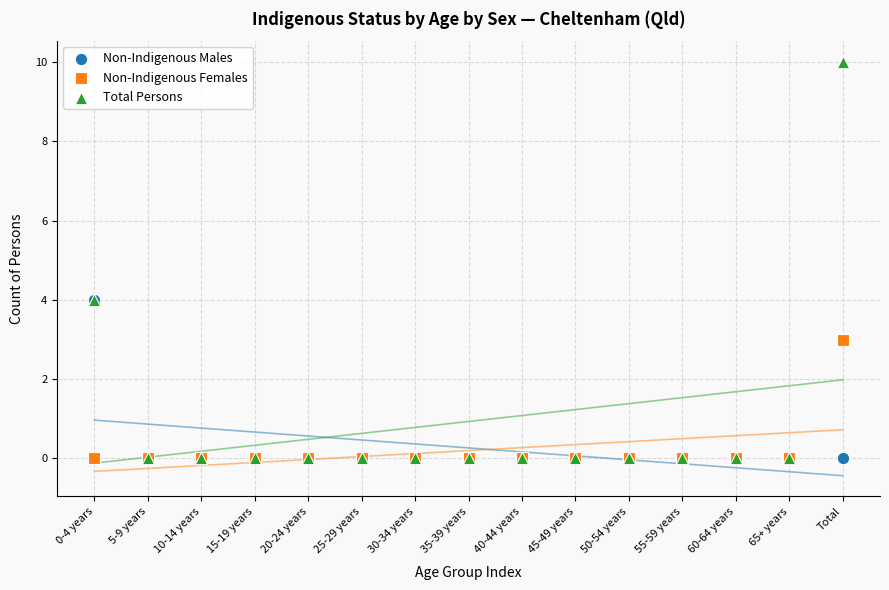

Which series has the widest spread of Y values?

Total Persons